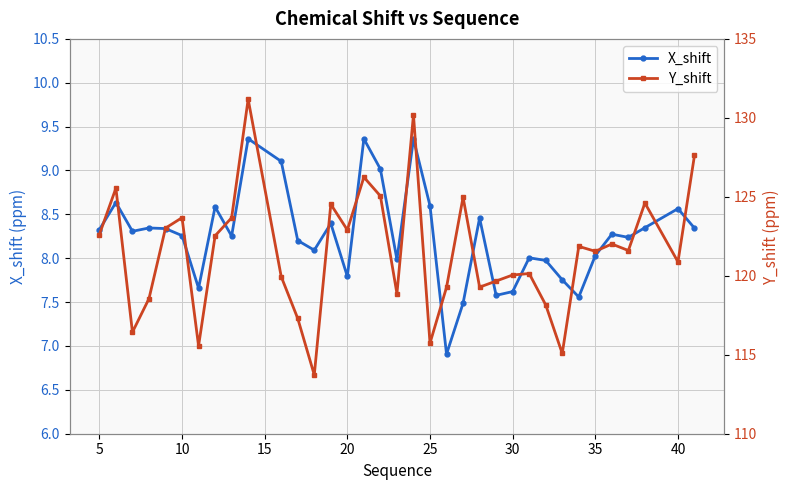

How many data points in X_shift are less than 8?

10